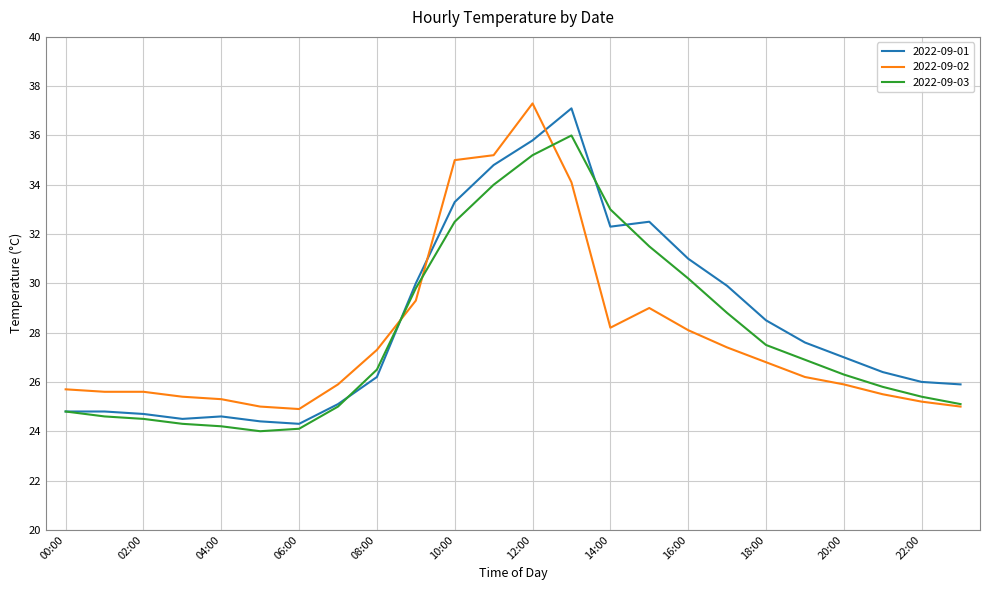

How many times do 2022-09-01 and 2022-09-02 cross each other?

3